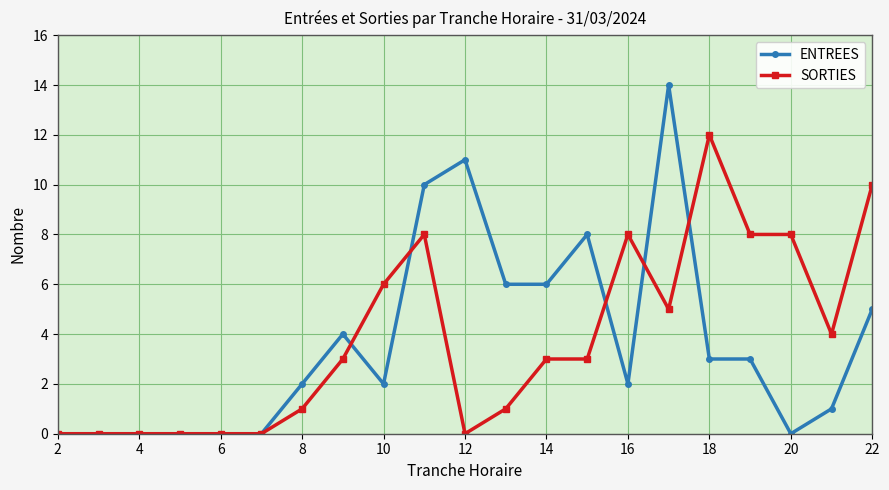

What is the difference between the maximum and minimum values in the SORTIES series?

12